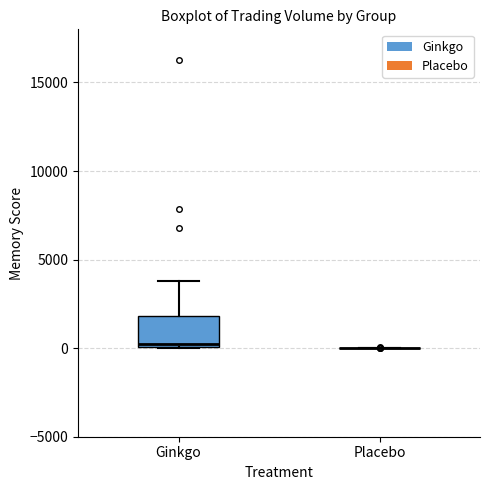

Reading left to right, read every box against the y-axis: the position of its median line, the range the box covers, and the ends of its whiskers. The values are not printed on the chart, so give them approximately, as read against the axis.

Ginkgo: median 0 (just above the box's lower edge), box 0 to 2000, whiskers 0 to 4000
Placebo: box collapsed to a line at 0, whiskers 0 to 0